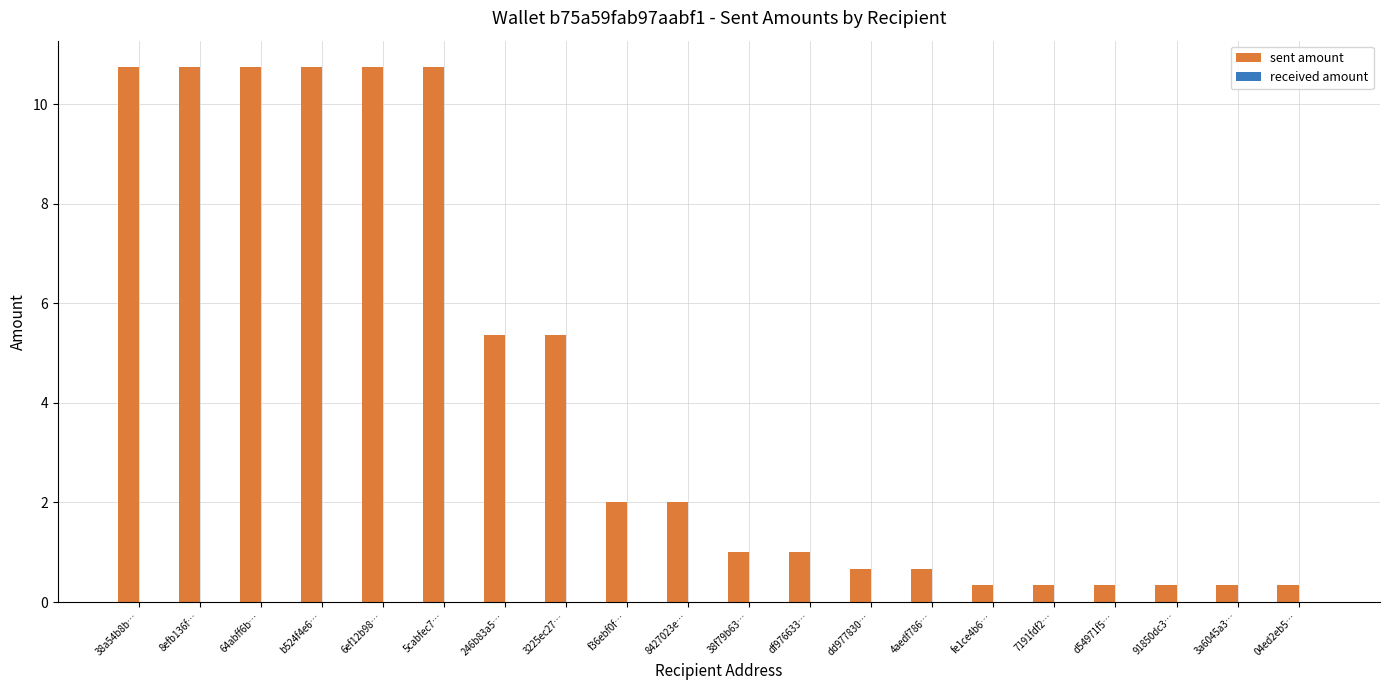

The value at 38f79b63… is 1.0. True or false?

True